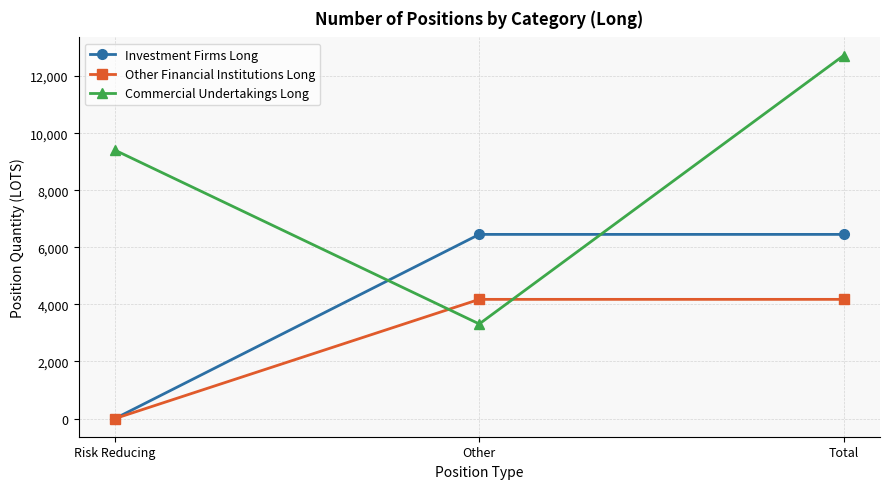

What is the total value across all series at Other?

13944.5